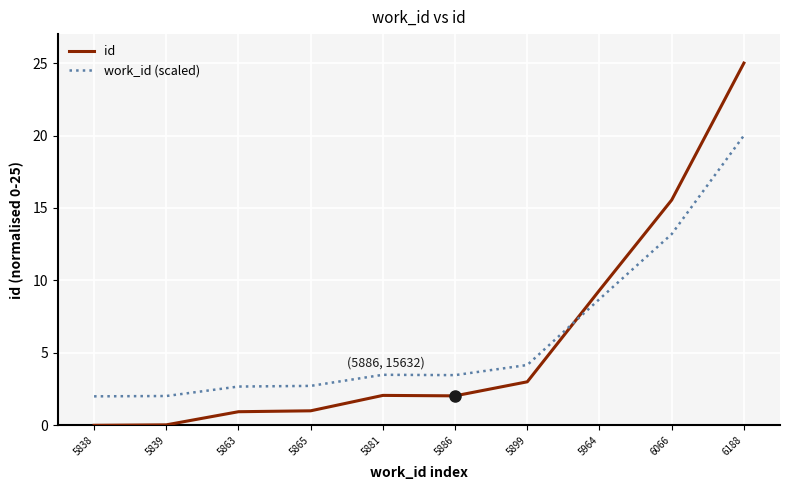

Is the value of id at 5863 greater than the value of work_id (scaled) at 5863?

No